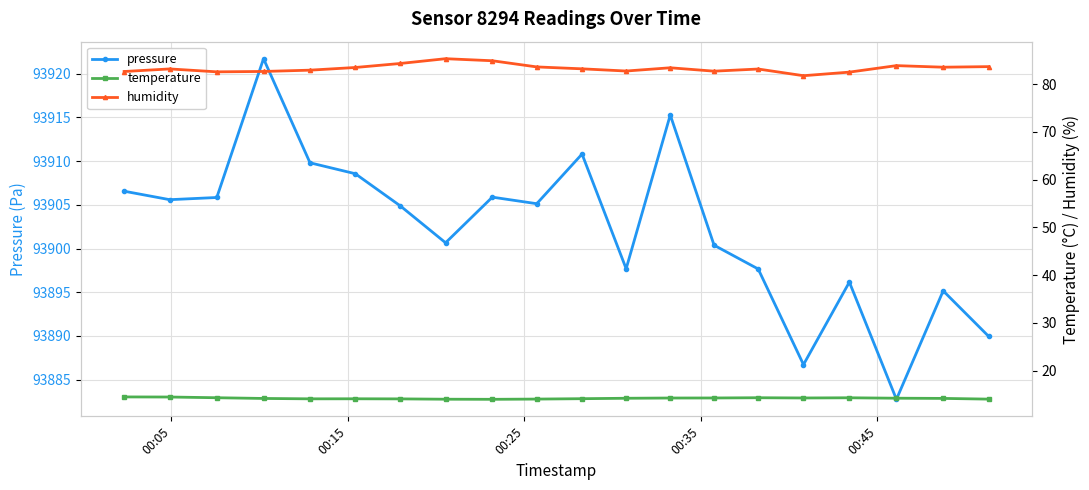

True or false: pressure has more than 1 interior local peaks.

True